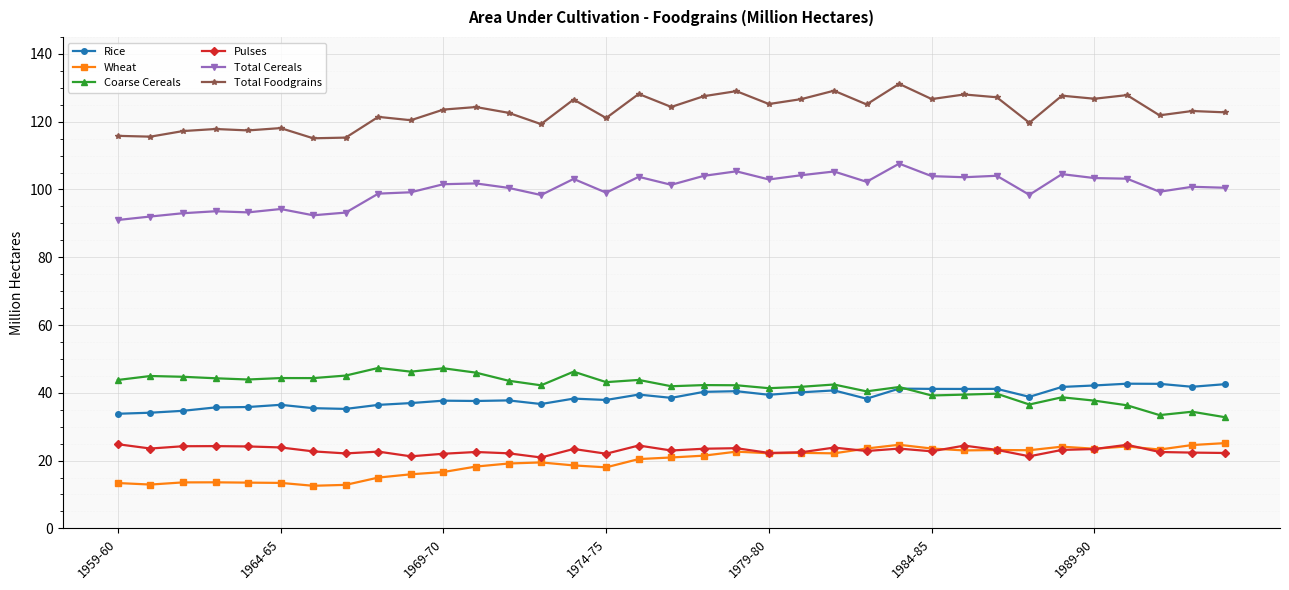

True or false: Wheat and Coarse Cereals intersect in this chart.

False